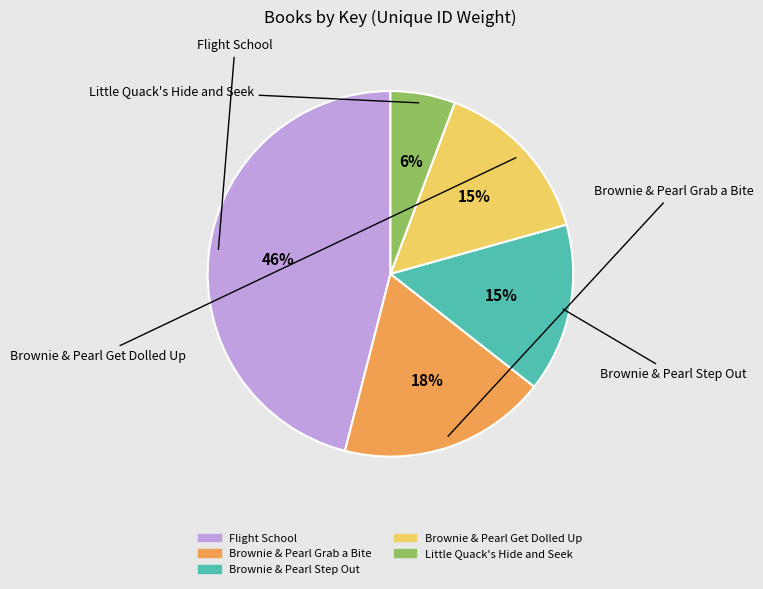

Combined, do Brownie & Pearl Get Dolled Up and Brownie & Pearl Step Out account for over 50%?

No